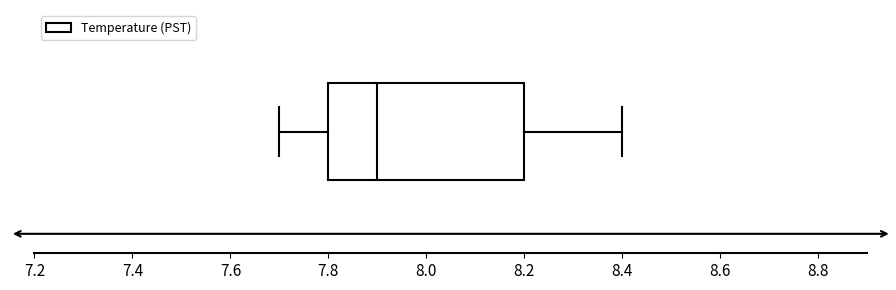

Read this box plot against the x-axis: the position of the median line, the range covered by the box, and the ends of both whiskers. The values are not printed on the chart, so give them approximately, as read against the axis.

median 7.9, box 7.8 to 8.2, whiskers 7.7 to 8.4